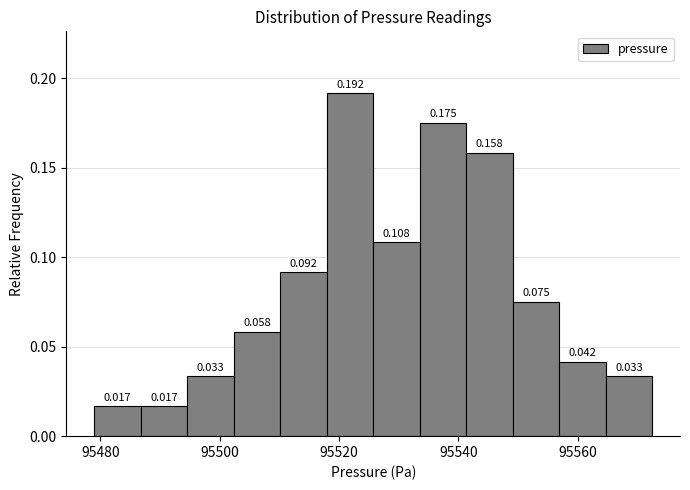

Read against the x-axis, roughly where is the centre of the tallest bar?

95522